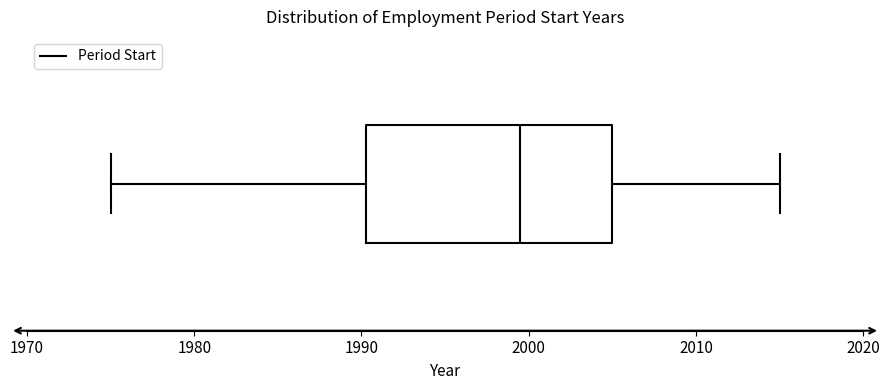

Where is the right edge of the box on the x-axis? The values are not printed on the chart, so give them approximately, as read against the axis.

2005